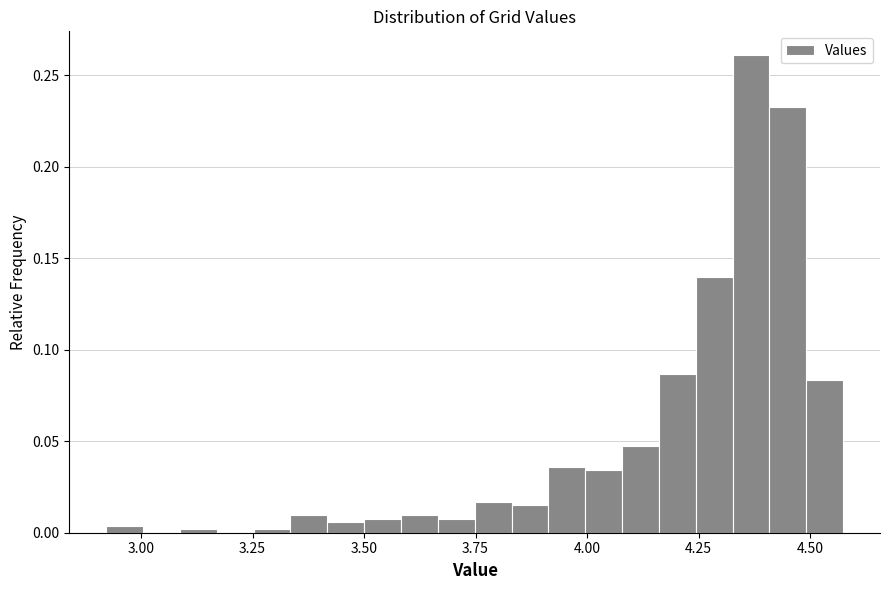

Around what value on the x-axis is the tallest bar? Give the approximate position of its centre, as read against the axis.

4.35